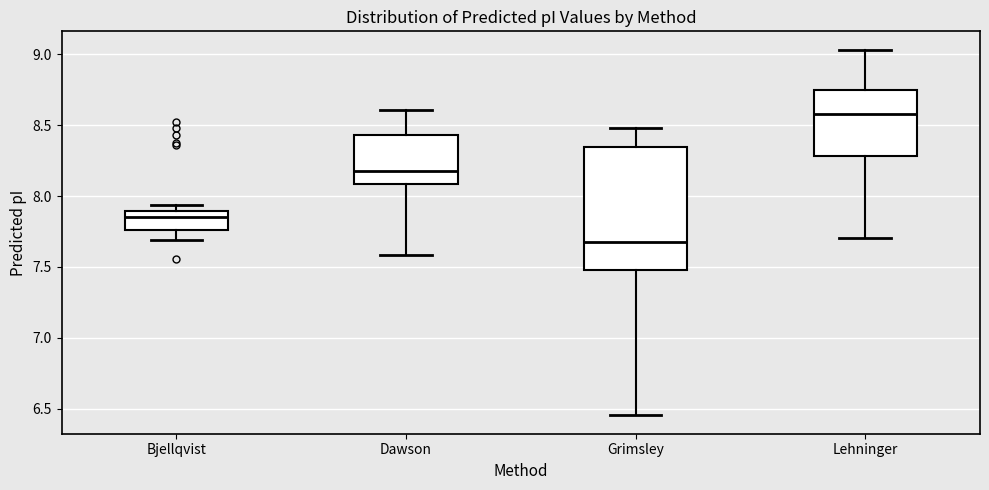

Which box's median line is the highest?

Lehninger